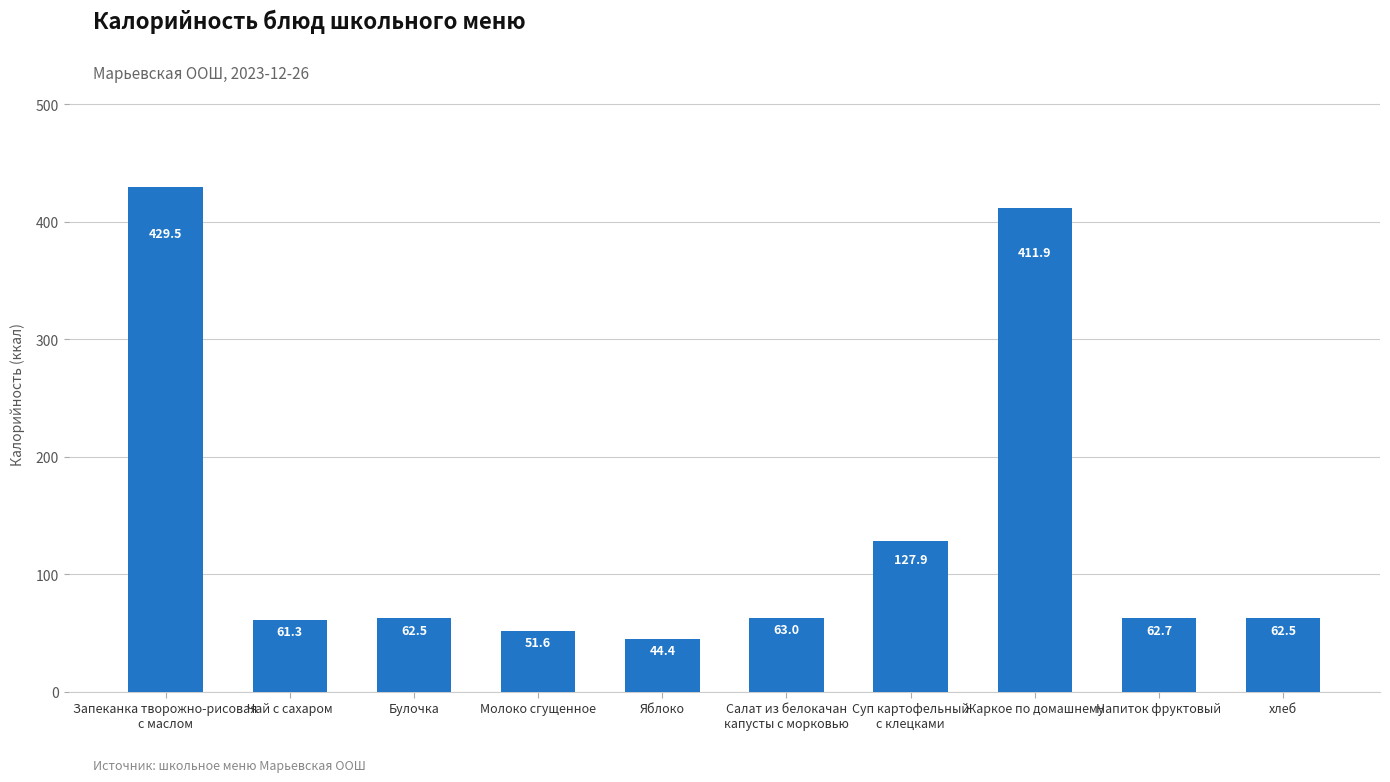

Is it true that the value at Молоко сгущенное is 51.6?

True